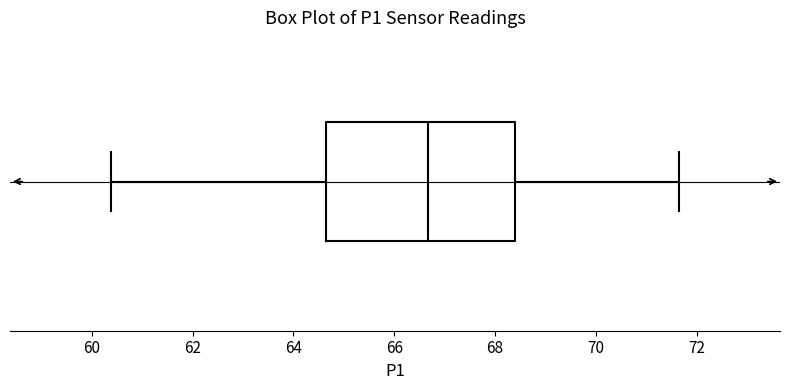

Transcribe this box plot: give where the median line is, the range the box spans, and where the two whiskers end, as read against the x-axis. The values are not printed on the chart, so give them approximately, as read against the axis.

median 66.6, box 64.6 to 68.4, whiskers 60.4 to 71.6